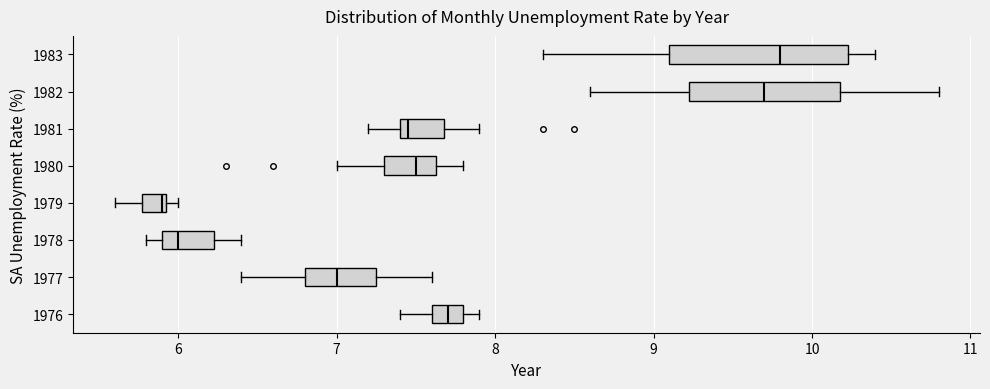

Comparing the boxes themselves (not the whiskers), which one is the widest?

1983